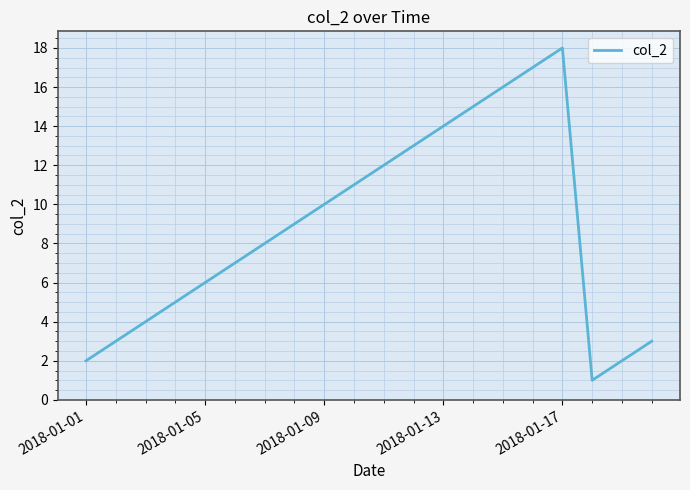

What is the difference between the maximum and minimum values?

17